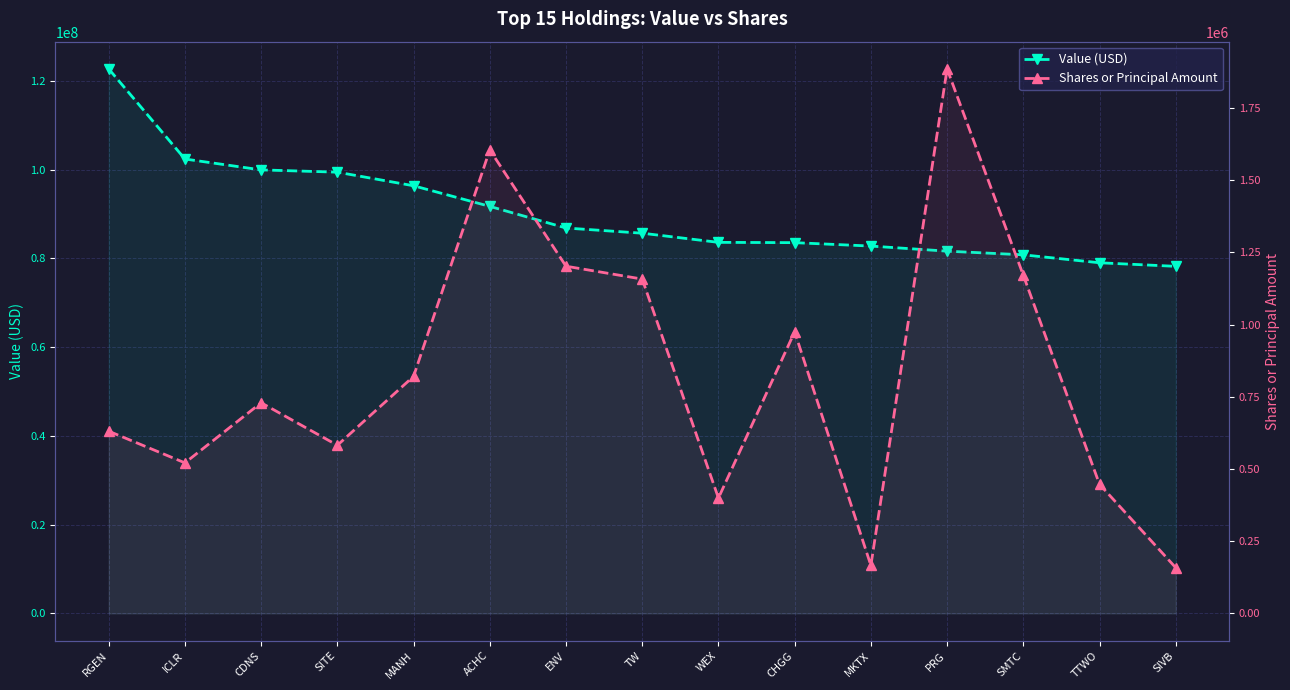

Reading right to left, list all the values displayed in this chart.

Value (USD): SIVB=78217000	TTWO=79022000	SMTC=80810000	PRG=81636000	MKTX=82785000	CHGG=83555000	WEX=83620000	TW=85684000	ENV=86855000	ACHC=91728000	MANH=96374000	SITE=99437000	CDNS=99952000	ICLR=102403000	RGEN=122709000
Shares or Principal Amount: SIVB=158444	TTWO=447210	SMTC=1171160	PRG=1885785	MKTX=166261	CHGG=975429	WEX=399676	TW=1157894	ENV=1202481	ACHC=1605329	MANH=821045	SITE=582391	CDNS=729627	ICLR=521479	RGEN=631187